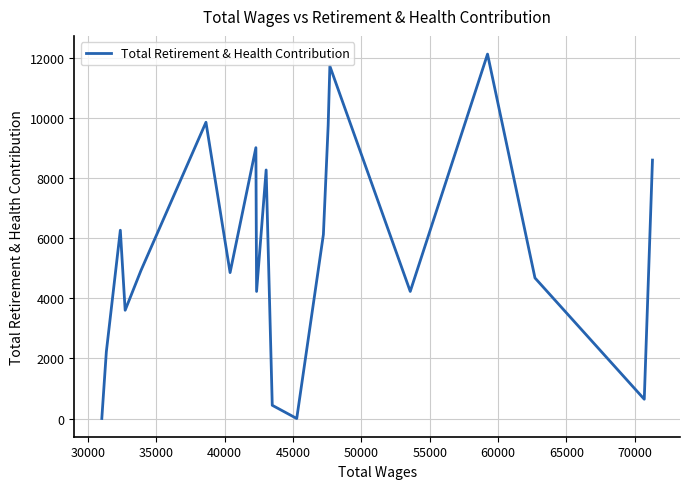

What is the difference between the maximum and minimum values?

12128